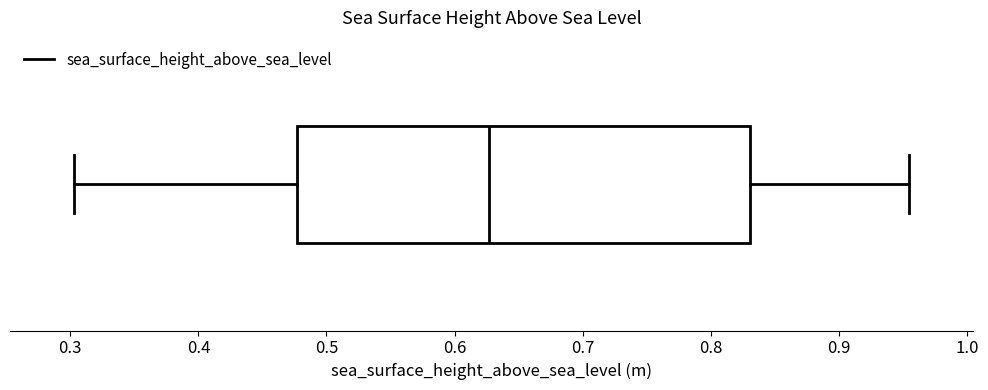

Where is the left edge of the box on the x-axis? The values are not printed on the chart, so give them approximately, as read against the axis.

0.48